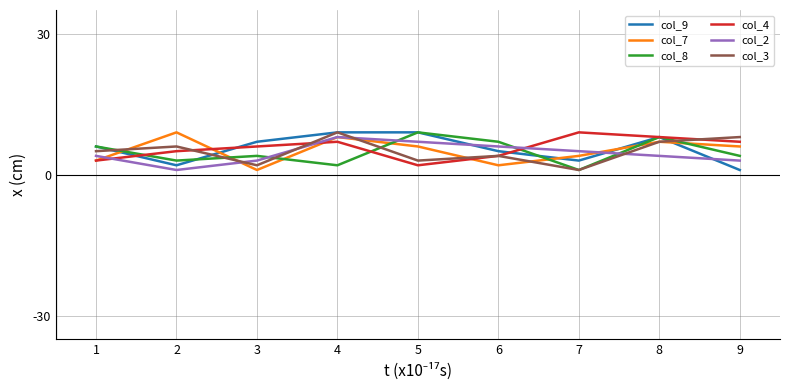

Is it true that col_8 equals 2 at 6?

False